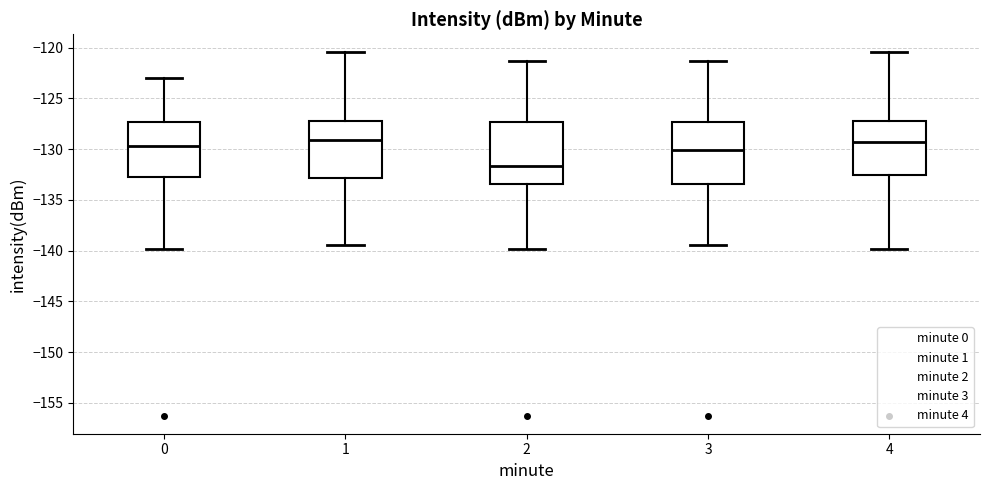

Where does the upper whisker of the box at x = 0 end on the y-axis? The values are not printed on the chart, so give them approximately, as read against the axis.

-123.0